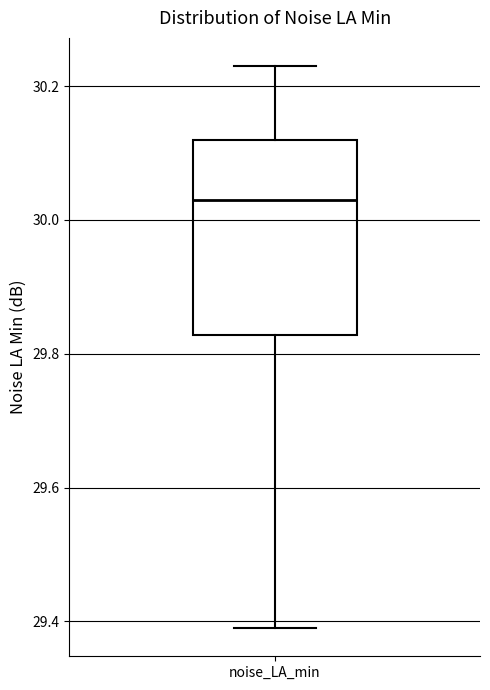

Read this box plot against the y-axis: the position of the median line, the range covered by the box, and the ends of both whiskers. The values are not printed on the chart, so give them approximately, as read against the axis.

median 30.04, box 29.82 to 30.12, whiskers 29.40 to 30.24